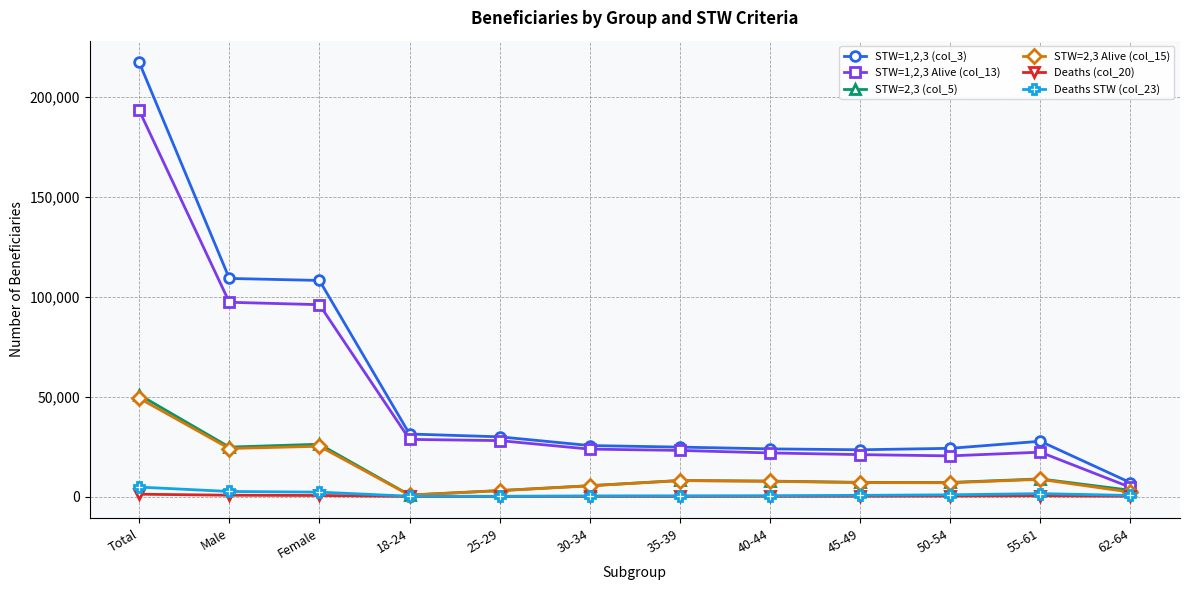

What value does the STW=2,3 (col_5) series have at Male?

24739